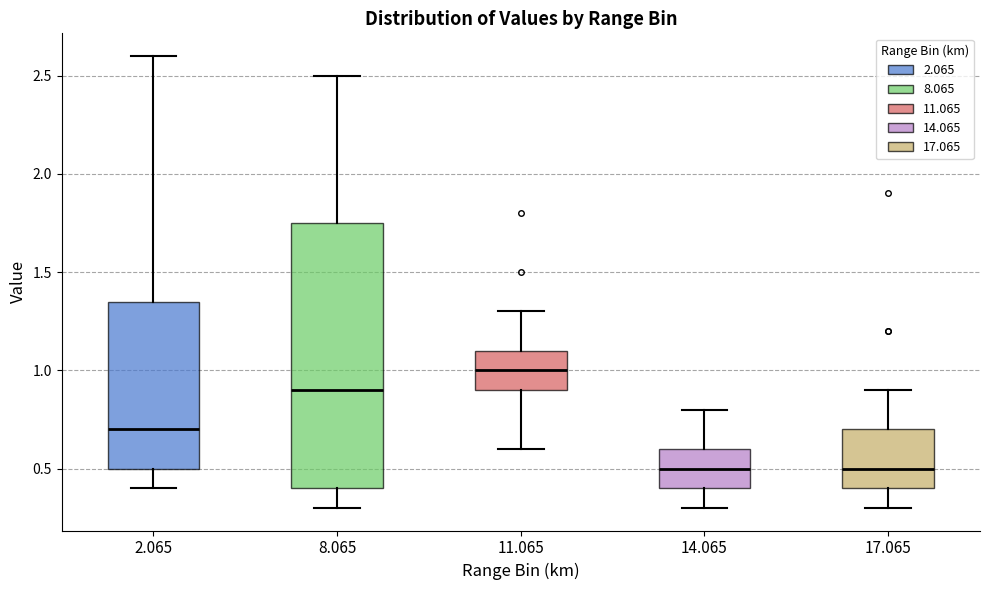

Reading left to right, read every box against the y-axis: the position of its median line, the range the box covers, and the ends of its whiskers. The values are not printed on the chart, so give them approximately, as read against the axis.

2.065: median 0.70, box 0.50 to 1.35, whiskers 0.40 to 2.60
8.065: median 0.90, box 0.40 to 1.75, whiskers 0.30 to 2.50
11.065: median 1.00, box 0.90 to 1.10, whiskers 0.60 to 1.30
14.065: median 0.50, box 0.40 to 0.60, whiskers 0.30 to 0.80
17.065: median 0.50, box 0.40 to 0.70, whiskers 0.30 to 0.90